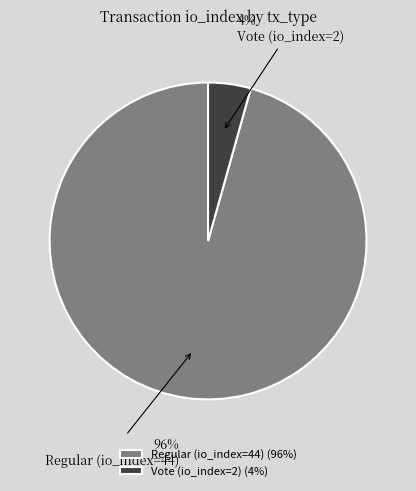

How many segments does this pie chart have?

2